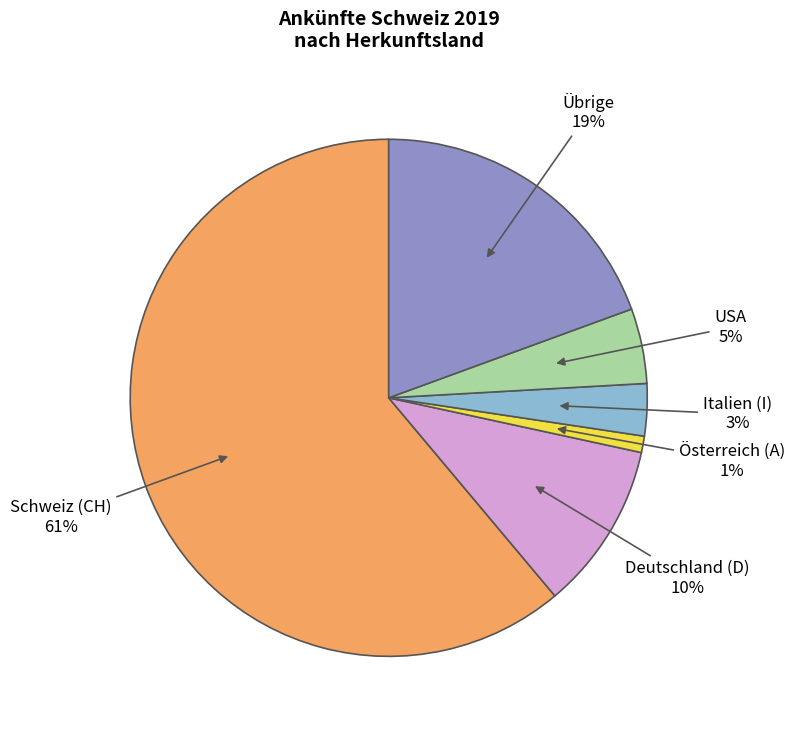

To the nearest percent, what is the average slice percentage?

17%